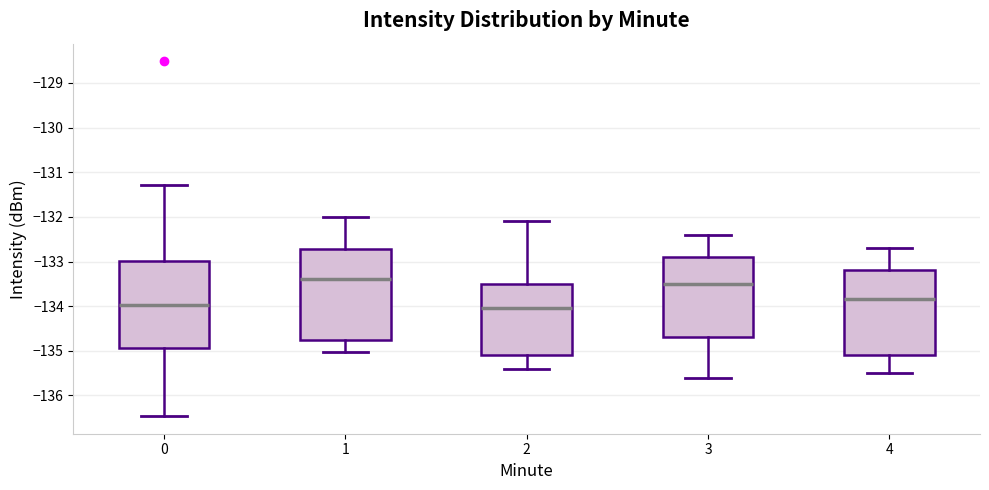

Reading left to right, read every box against the y-axis: the position of its median line, the range the box covers, and the ends of its whiskers. The values are not printed on the chart, so give them approximately, as read against the axis.

0: median -134.0, box -134.9 to -133.0, whiskers -136.5 to -131.3
1: median -133.4, box -134.8 to -132.7, whiskers -135.0 to -132.0
2: median -134.0, box -135.1 to -133.5, whiskers -135.4 to -132.1
3: median -133.5, box -134.7 to -132.9, whiskers -135.6 to -132.4
4: median -133.8, box -135.1 to -133.2, whiskers -135.5 to -132.7